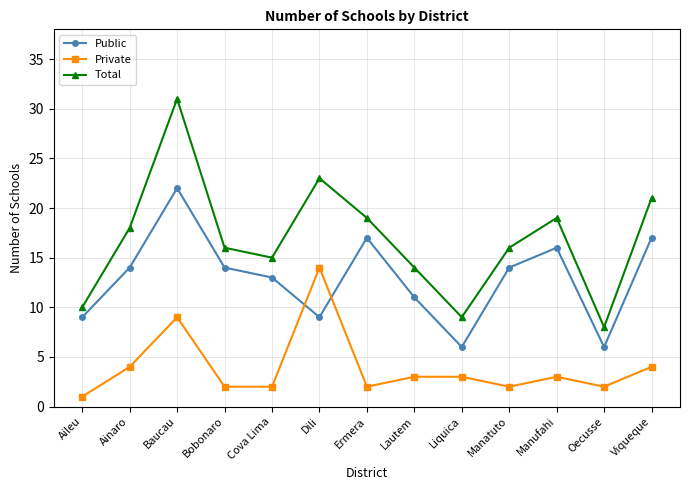

Is this an area chart (filled region under the line)?

No